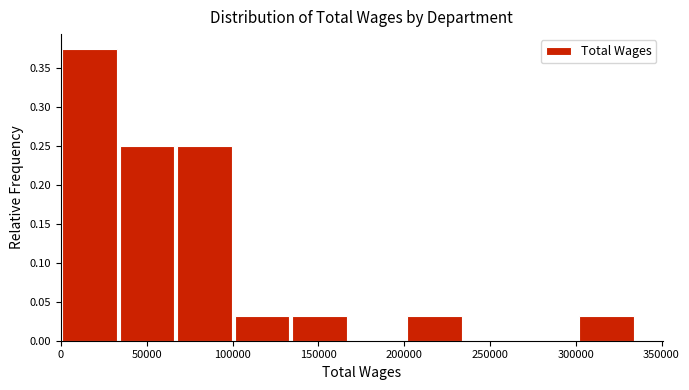

Reading left to right, transcribe this chart: for each bar, give the range it covers on the x-axis and its height. Neither the bar edges nor the heights are printed on the chart, so give them approximately, as read against the axes.

0 to 35000: 0.375
35000 to 70000: 0.250
70000 to 100000: 0.250
100000 to 135000: 0.030
135000 to 170000: 0.030
170000 to 200000: 0
200000 to 235000: 0.030
235000 to 270000: 0
270000 to 300000: 0
300000 to 335000: 0.030